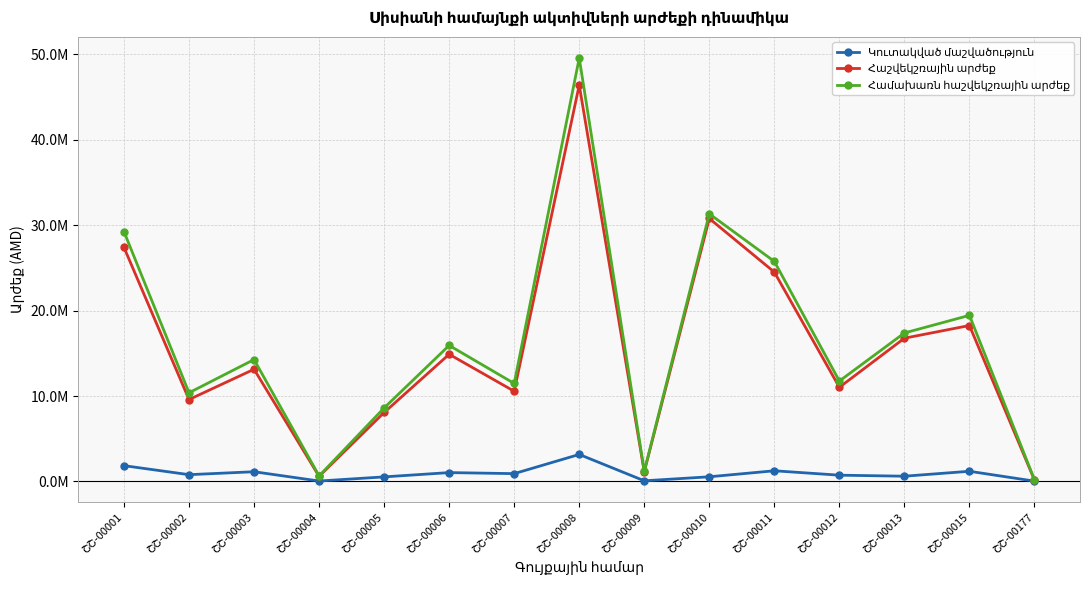

True or false: Կուտակված մաշվածություն and Համախառն հաշվեկշռային արժեք cross at least once.

False